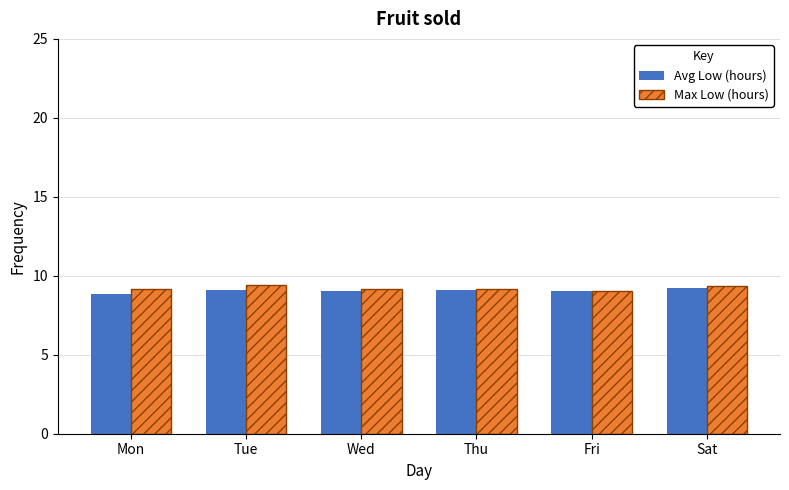

What is the total value across all series at Wed?

18.2